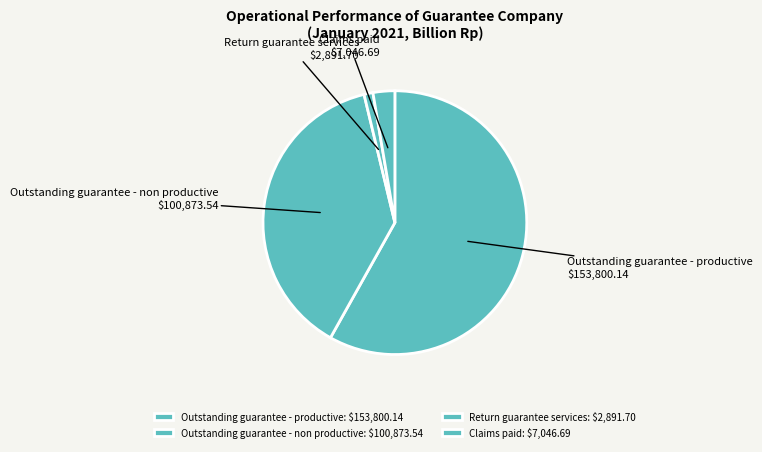

To the nearest percent, what is the combined percentage of Outstanding guarantee - productive and Outstanding guarantee - non productive?

96%